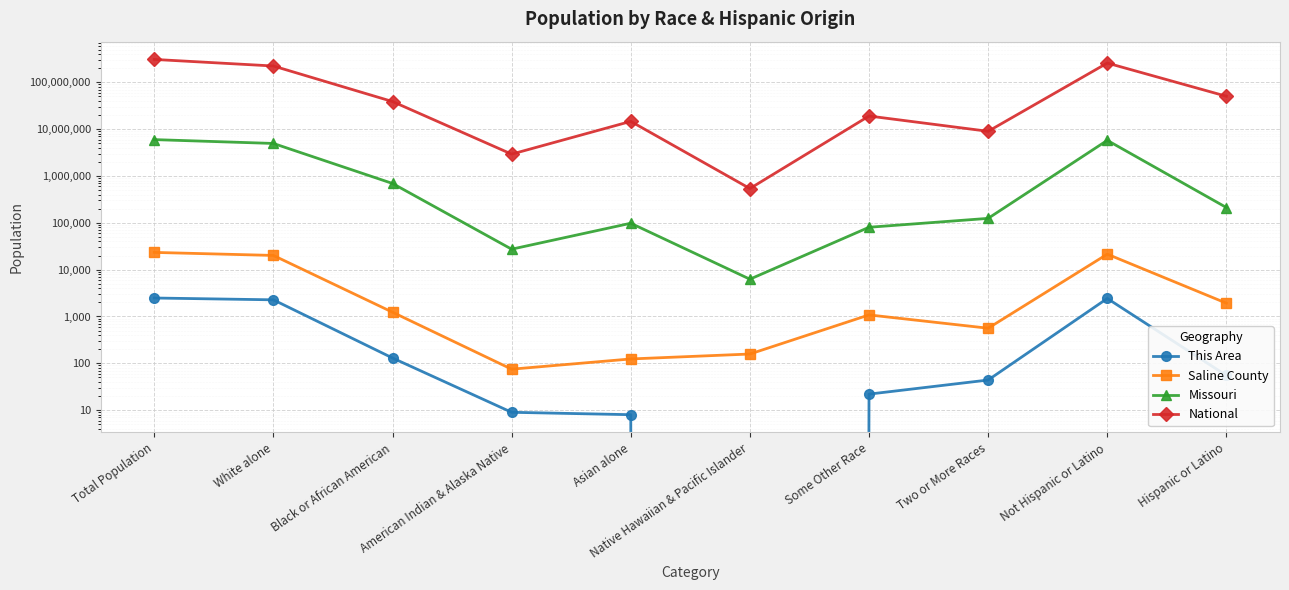

At which label does This Area reach its minimum?

Native Hawaiian & Pacific Islander